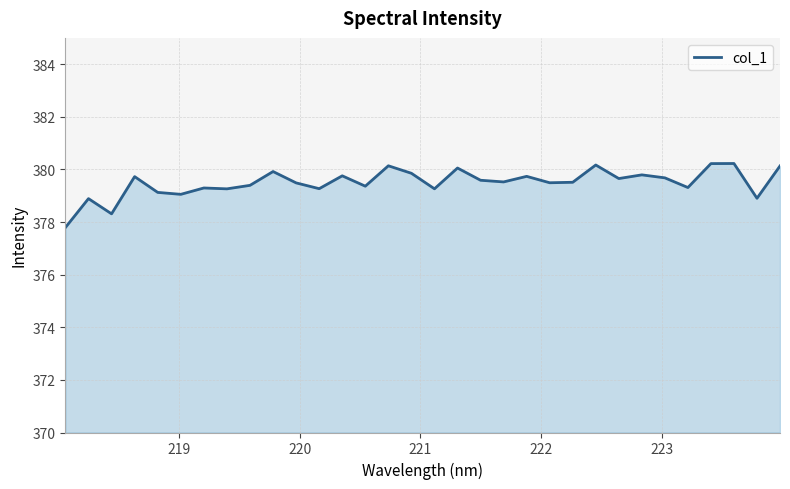

What is the smallest value displayed?

377.8